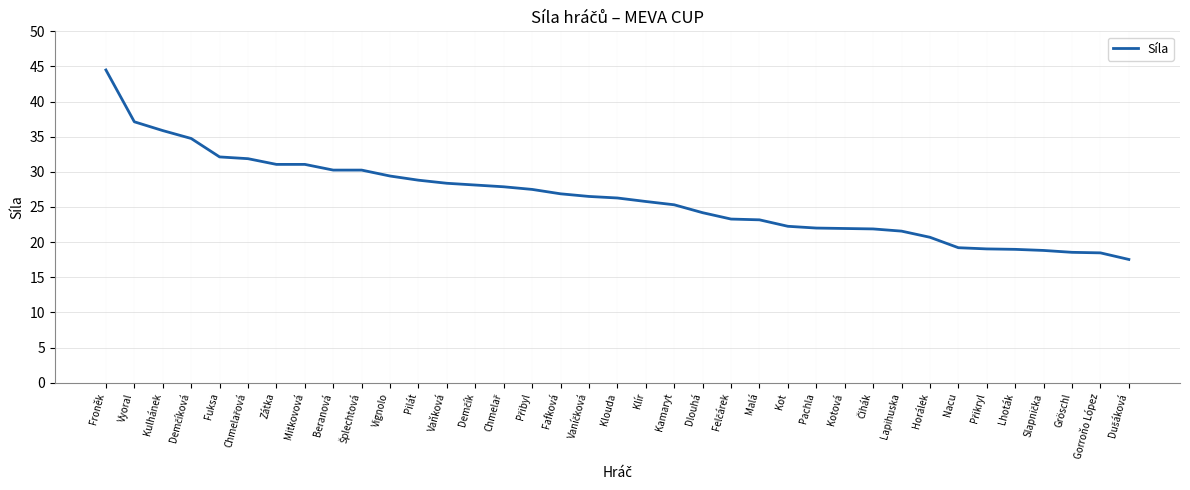

What is the greatest value displayed?

44.5